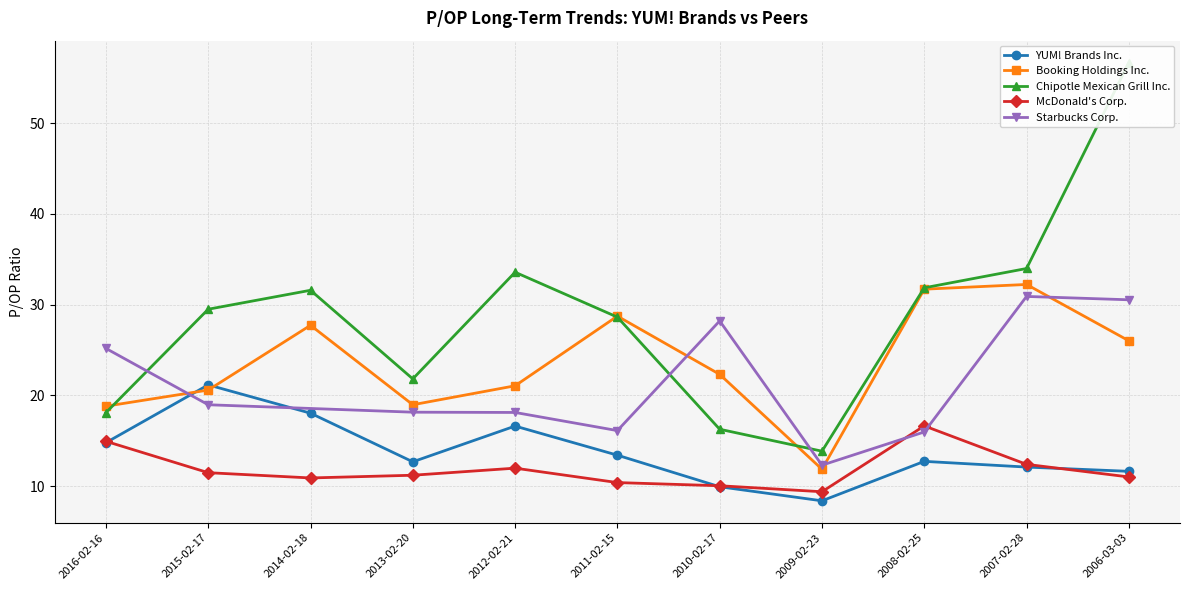

In McDonald's Corp., how many points are higher than both neighbors (excluding endpoints)?

2